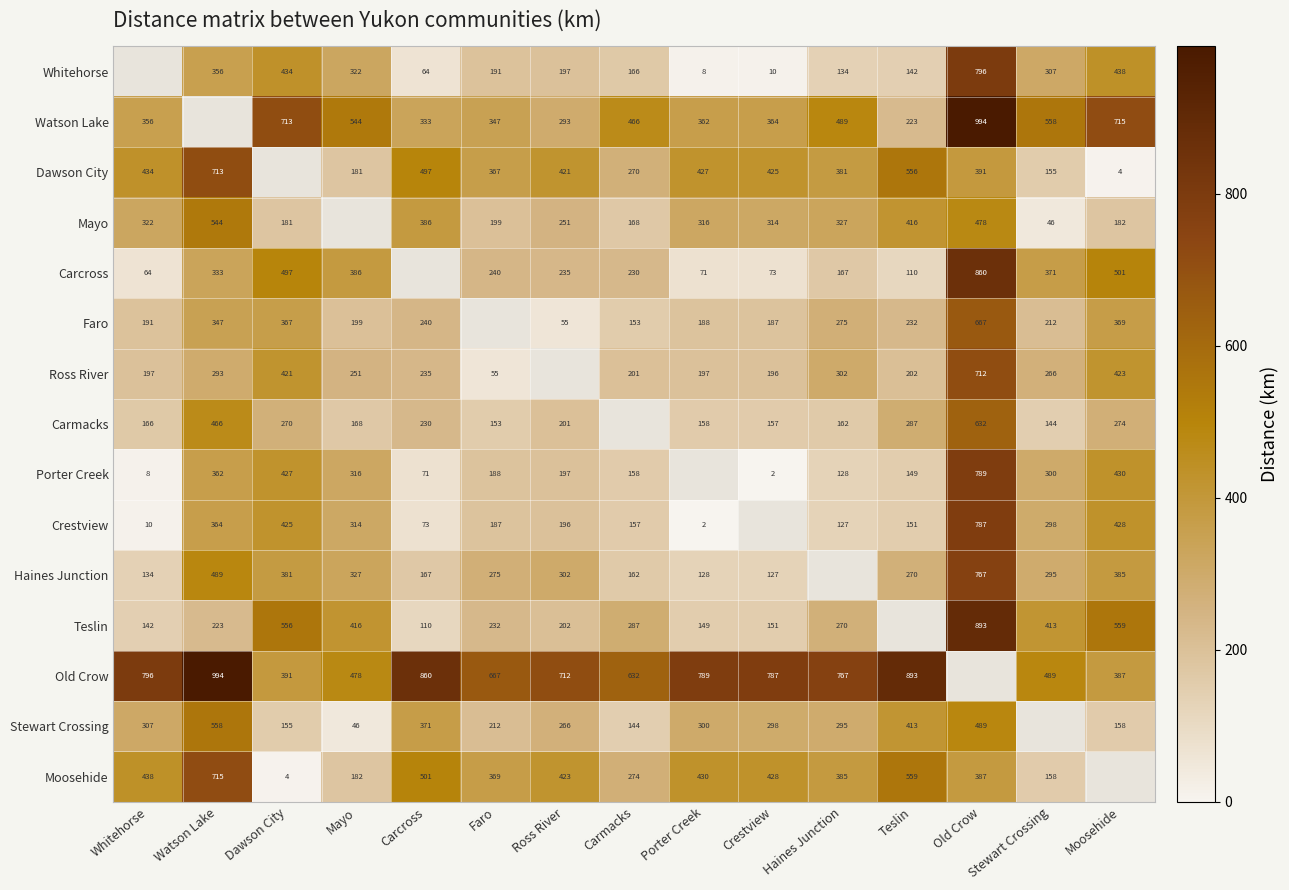

Is the value of Watson Lake at Carcross greater than the value of Mayo at Dawson City?

Yes